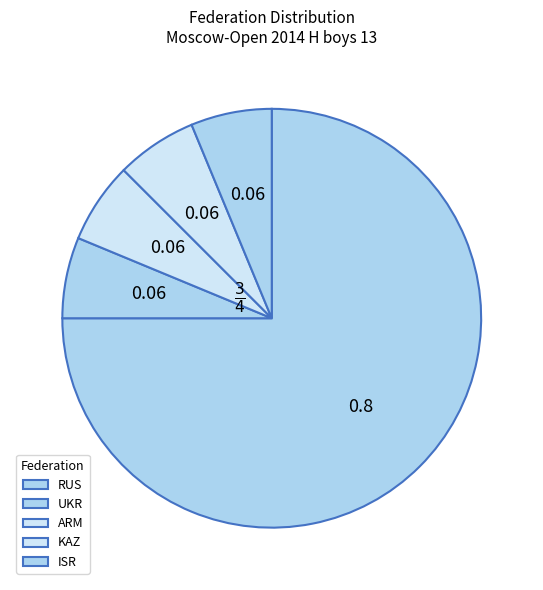

Does any single category account for the majority?

Yes